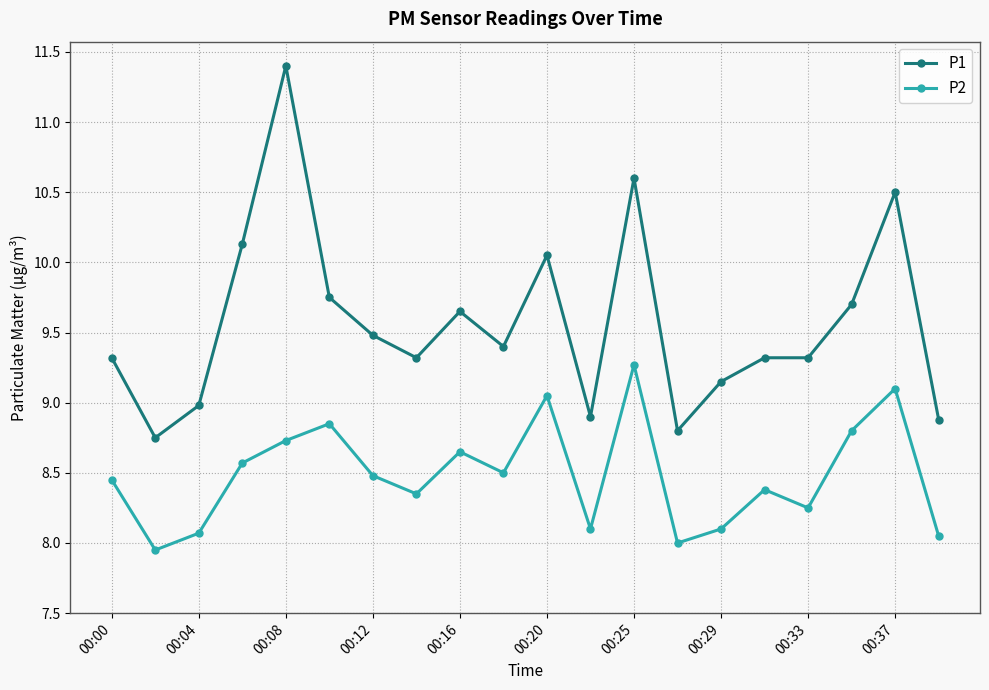

List the series in order of their overall mean, lowest first.

P2, P1